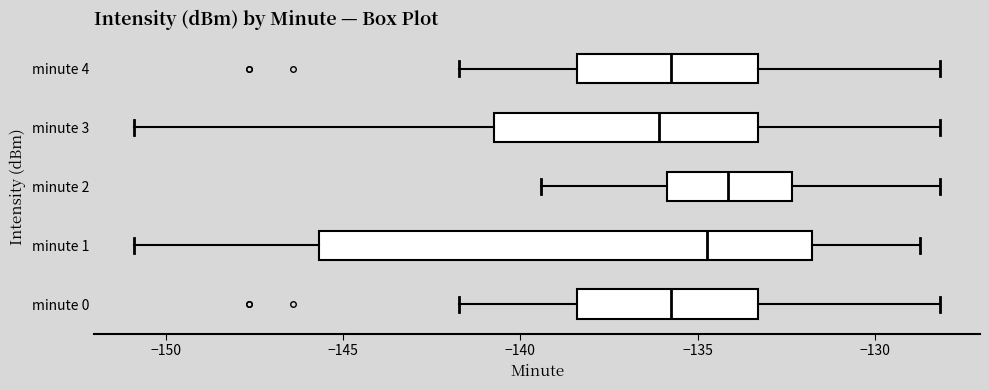

Reading bottom to top, transcribe this box plot: for each box, give where its median line is, the range the box spans, and where its two whiskers end, as read against the x-axis. The values are not printed on the chart, so give them approximately, as read against the axis.

minute 0: median -135.5, box -138.5 to -133.5, whiskers -141.5 to -128.0
minute 1: median -134.5, box -145.5 to -132.0, whiskers -151.0 to -128.5
minute 2: median -134.0, box -136.0 to -132.5, whiskers -139.5 to -128.0
minute 3: median -136.0, box -140.5 to -133.5, whiskers -151.0 to -128.0
minute 4: median -135.5, box -138.5 to -133.5, whiskers -141.5 to -128.0